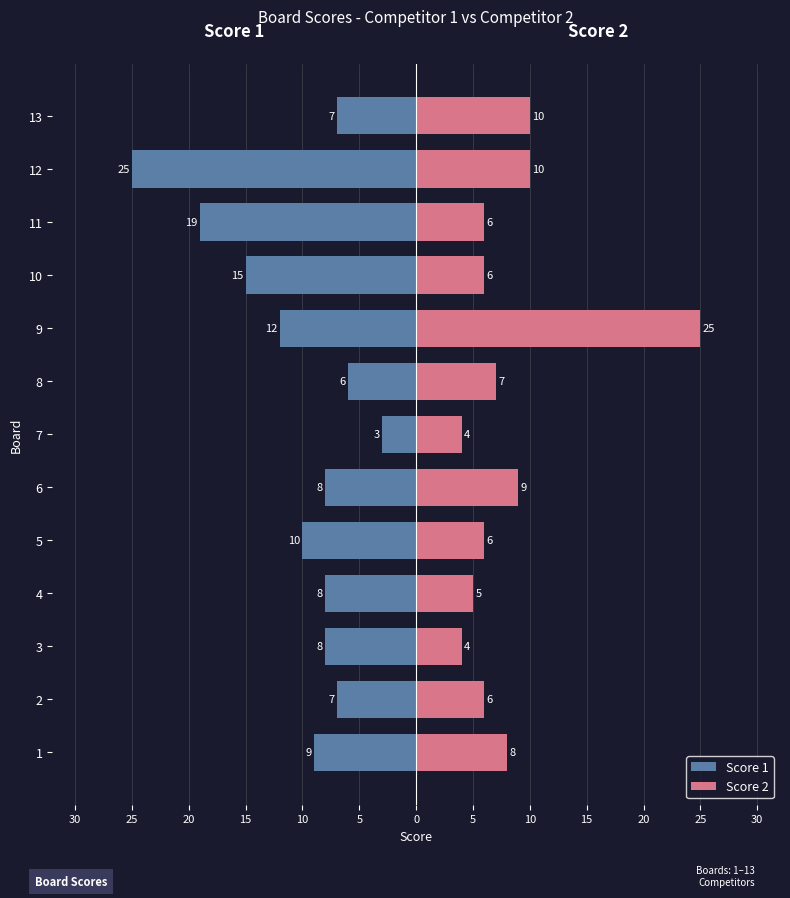

What is the sum of all Score 2 values?

106